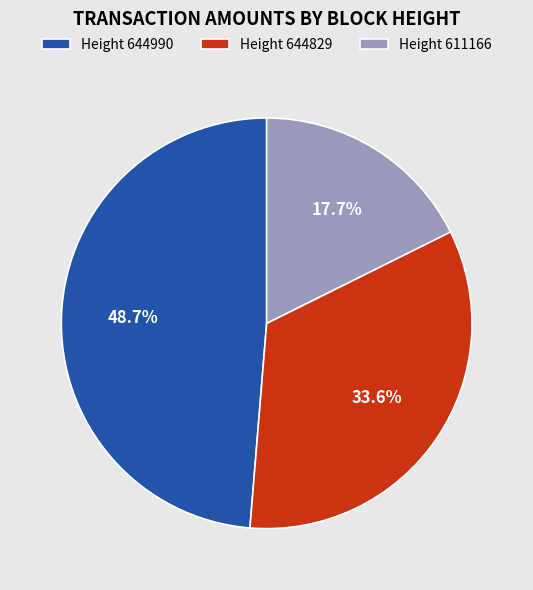

Rank the categories by value from highest to lowest.

Height 644990, Height 644829, Height 611166